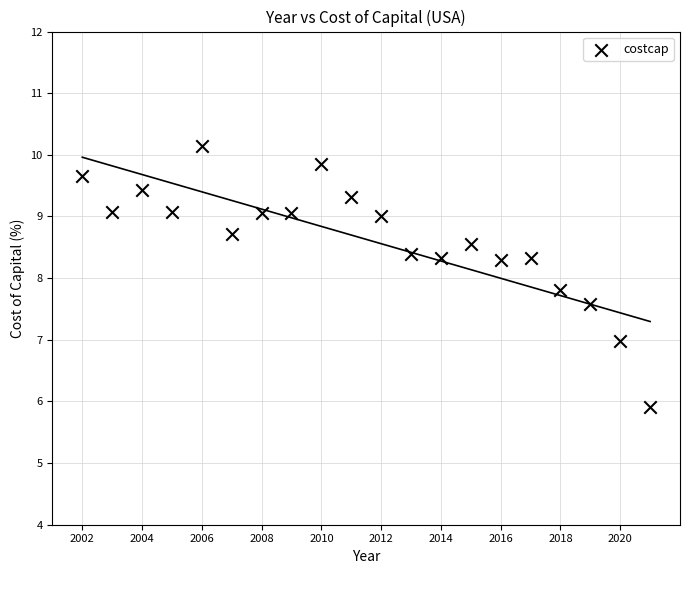

What Y value in the scatter plot is closest to 8?

7.8